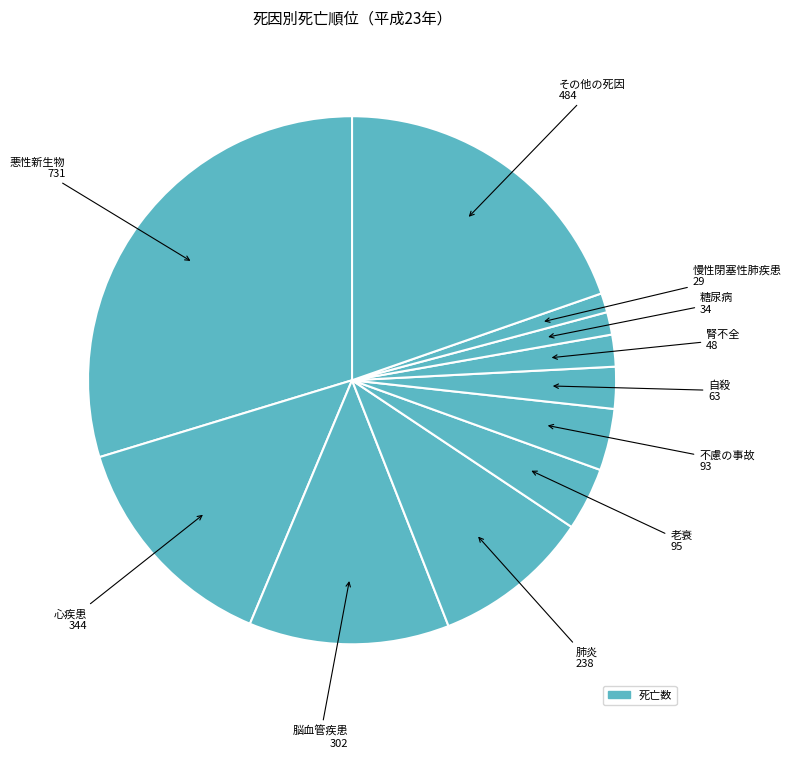

Rank the categories by value from highest to lowest.

悪性新生物, その他の死因, 心疾患, 脳血管疾患, 肺炎, 老衰, 不慮の事故, 自殺, 腎不全, 糖尿病, 慢性閉塞性肺疾患